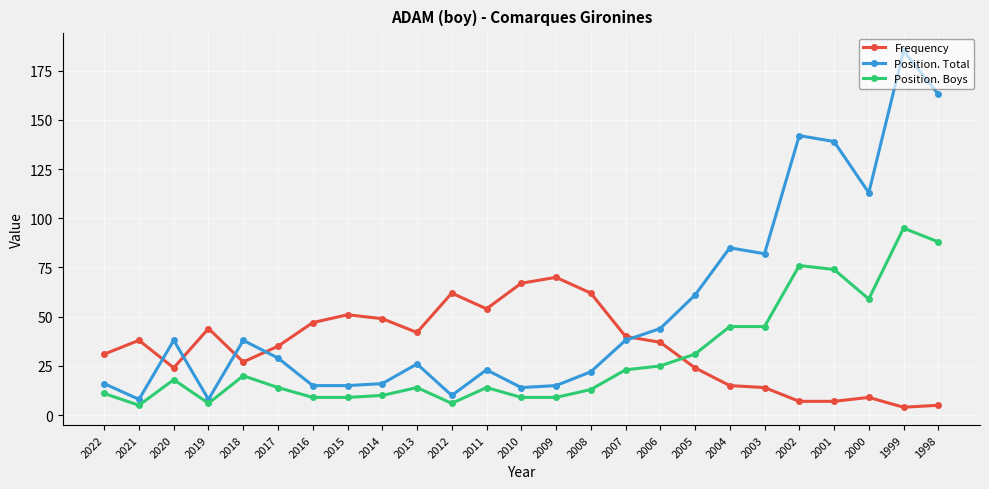

What is the sum of all Position. Boys values?

728